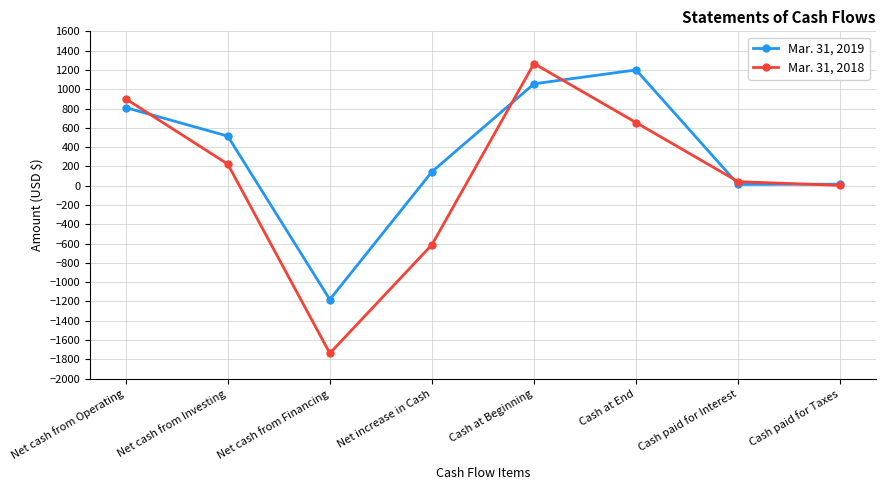

Which series changed the most between Net increase in Cash and Cash at Beginning?

Mar. 31, 2018